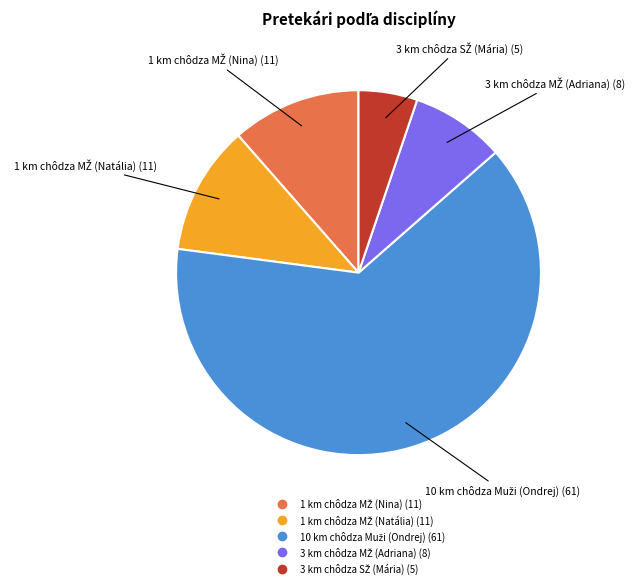

Does any single category account for the majority?

Yes